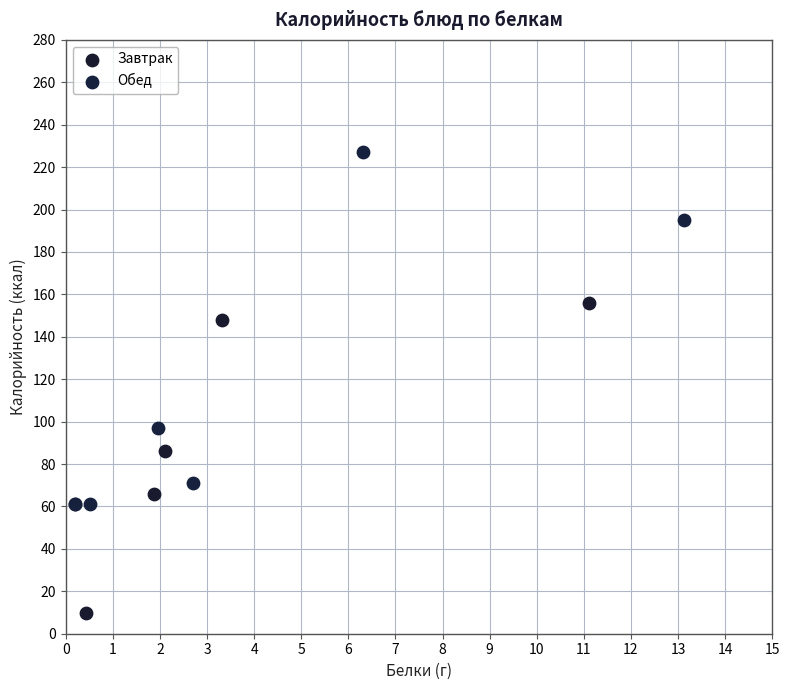

Which series contains the lowest Y value?

Завтрак